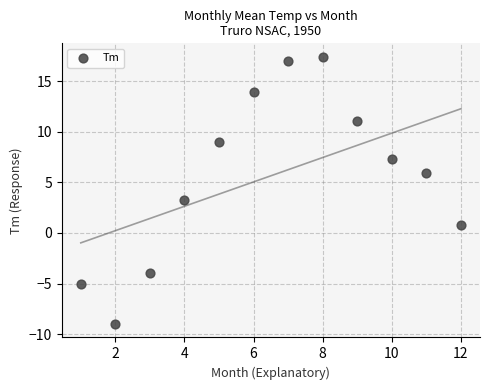

What is the average Y value?

5.6